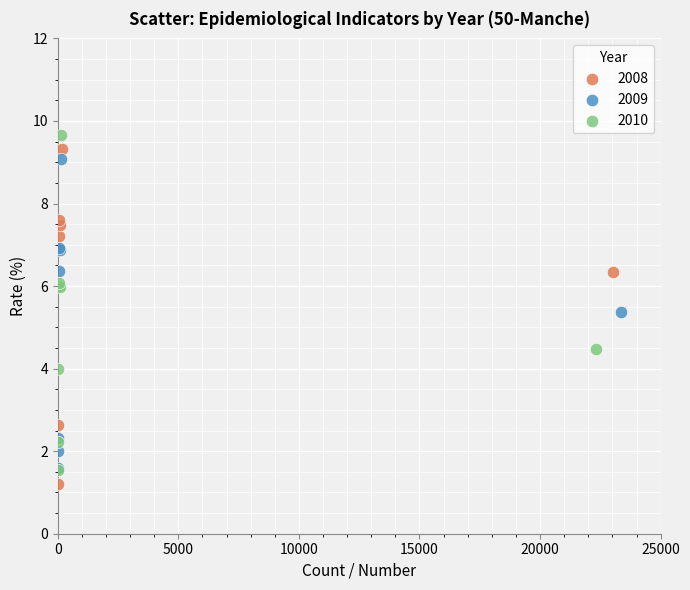

Which series contains the highest Y value?

2010